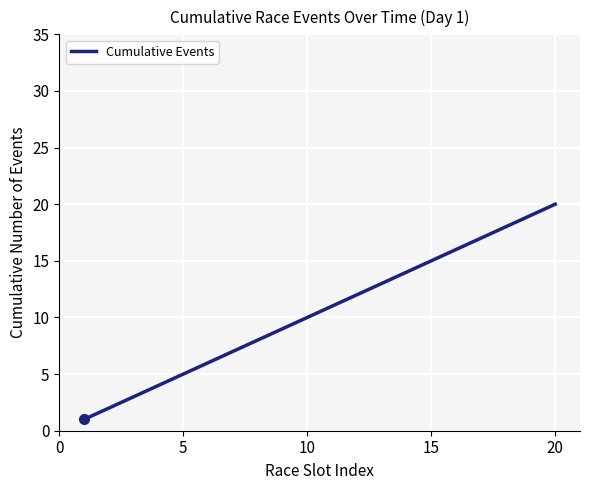

What is the maximum value shown in the chart?

20